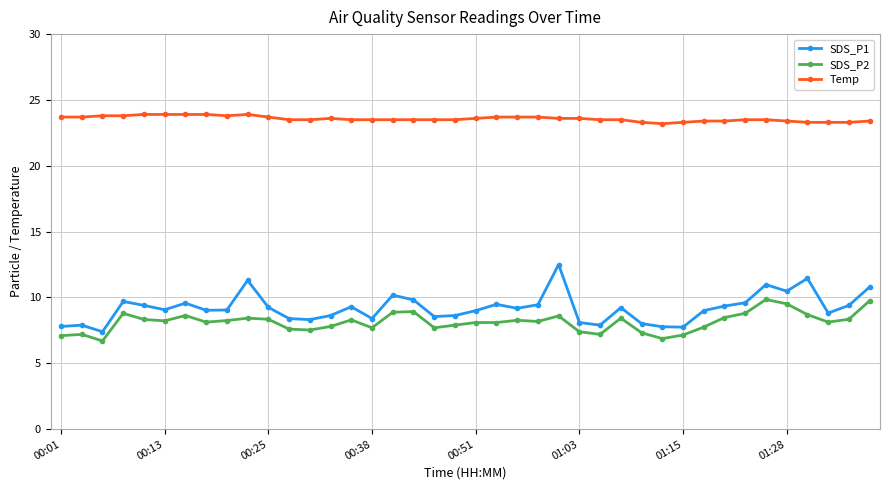

Rank the series by their maximum value, from lowest to highest.

SDS_P2, SDS_P1, Temp